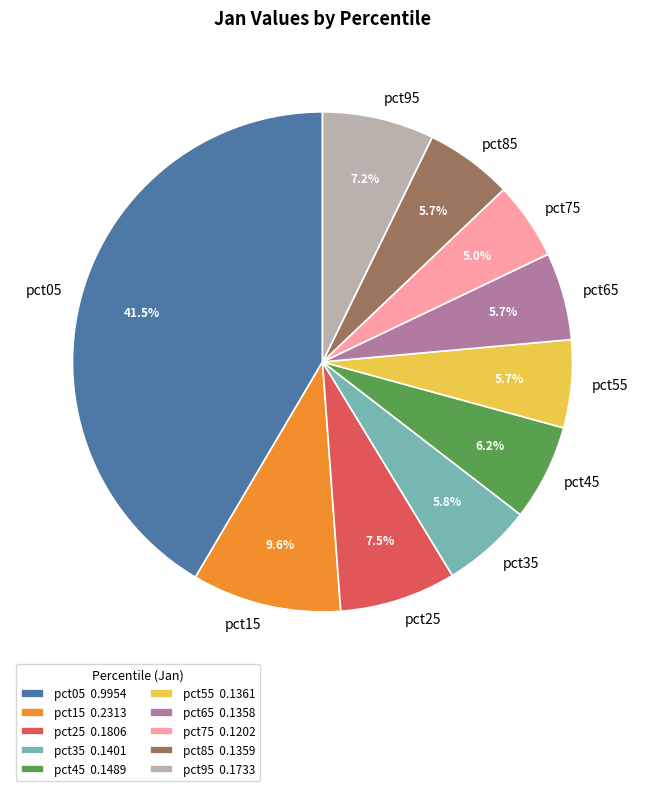

What is the smallest slice in the pie chart?

pct75